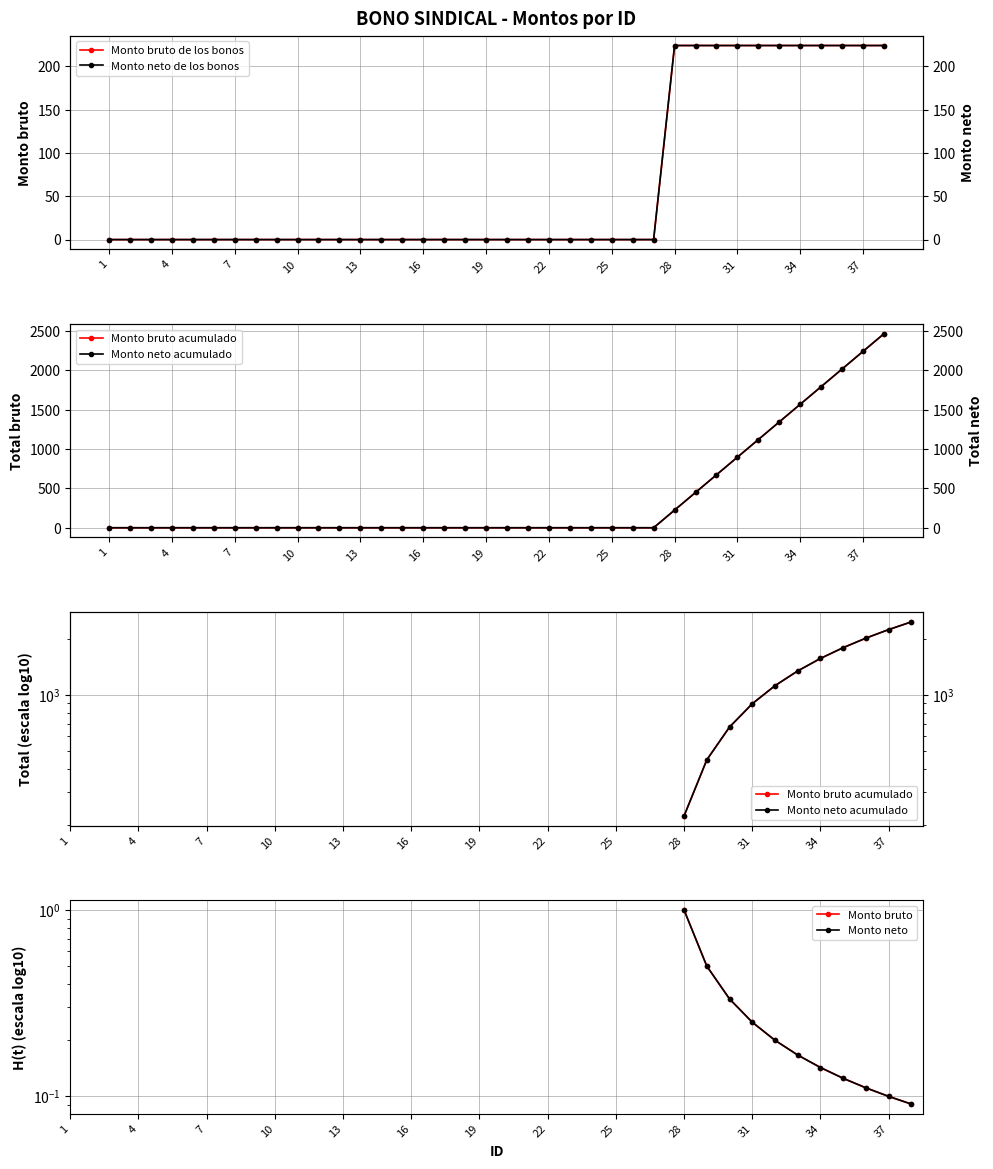

Is it true that Monto bruto de los bonos equals 0.0 at 16?

True